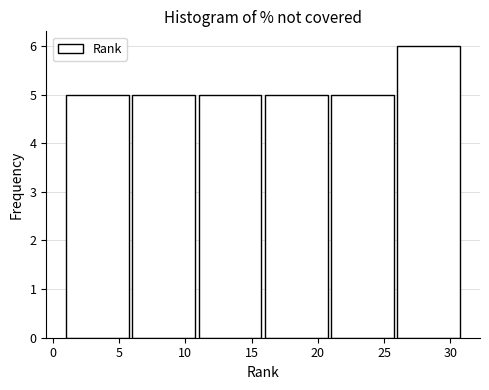

Reading left to right, list every bar in this chart as the range it spans on the x-axis followed by its height. The values are not printed on the chart, so give them approximately, as read against the axis.

1 to 6: 5
6 to 11: 5
11 to 16: 5
16 to 21: 5
21 to 26: 5
26 to 31: 6